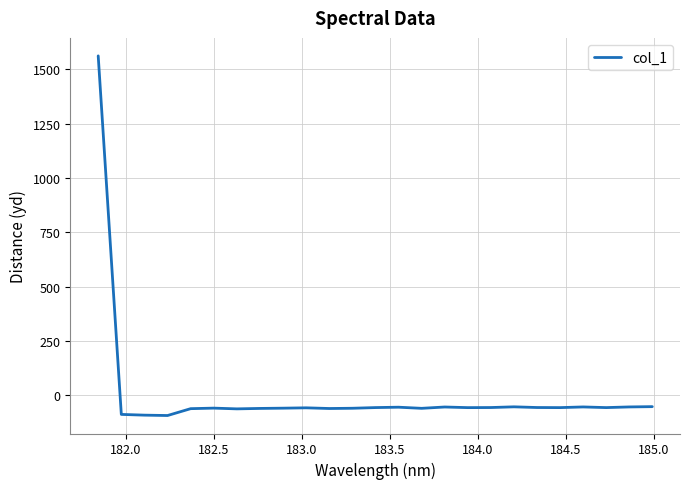

What is the greatest value displayed?

1562.1